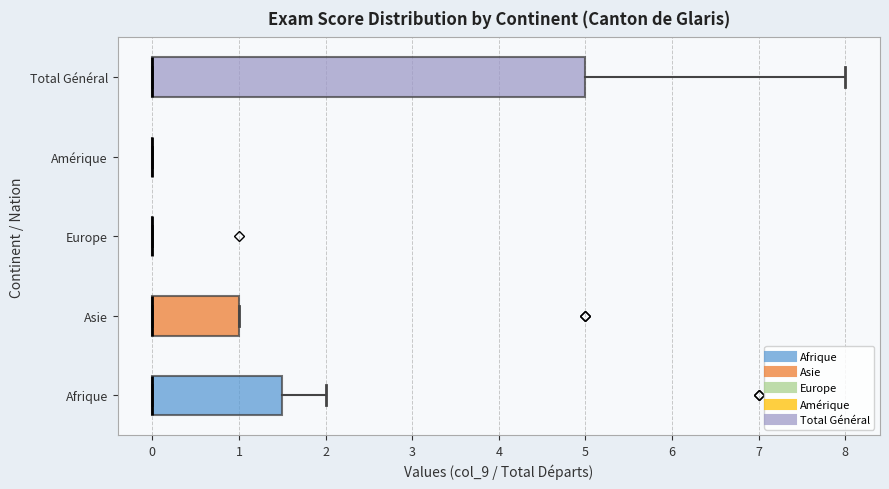

Reading bottom to top, read every box against the x-axis: the position of its median line, the range the box covers, and the ends of its whiskers. The values are not printed on the chart, so give them approximately, as read against the axis.

Afrique: median 0.0 (drawn on the box's left edge), box 0.0 to 1.5, whiskers 0.0 to 2.0
Asie: median 0.0 (drawn on the box's left edge), box 0.0 to 1.0, whiskers 0.0 to 1.0
Europe: box collapsed to a line at 0.0, whiskers 0.0 to 0.0
Amérique: box collapsed to a line at 0.0, whiskers 0.0 to 0.0
Total Général: median 0.0 (drawn on the box's left edge), box 0.0 to 5.0, whiskers 0.0 to 8.0